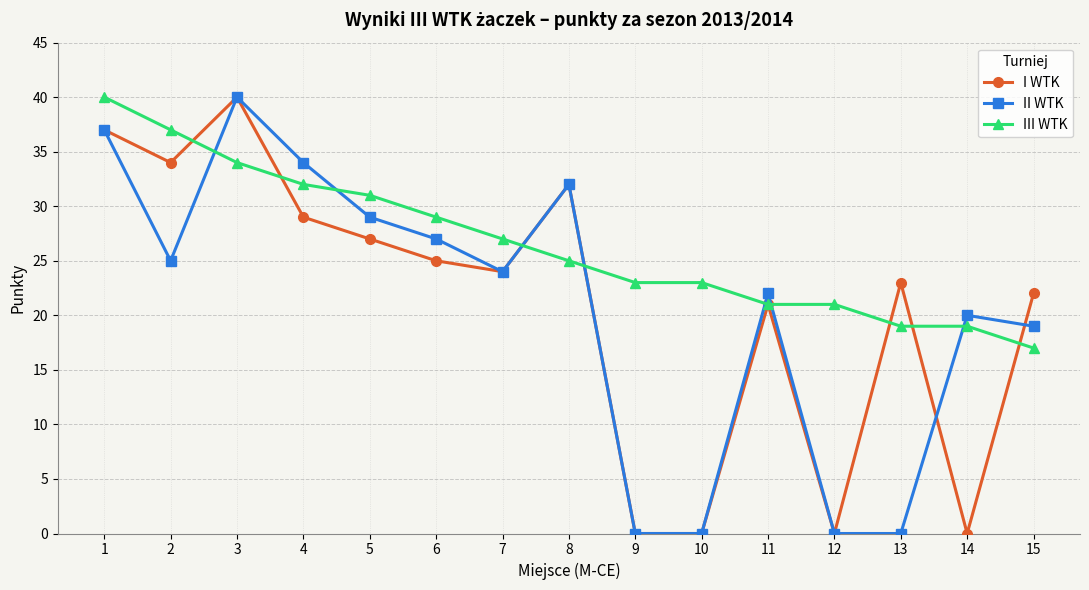

True or false: II WTK has a value of 65 at 1.

False